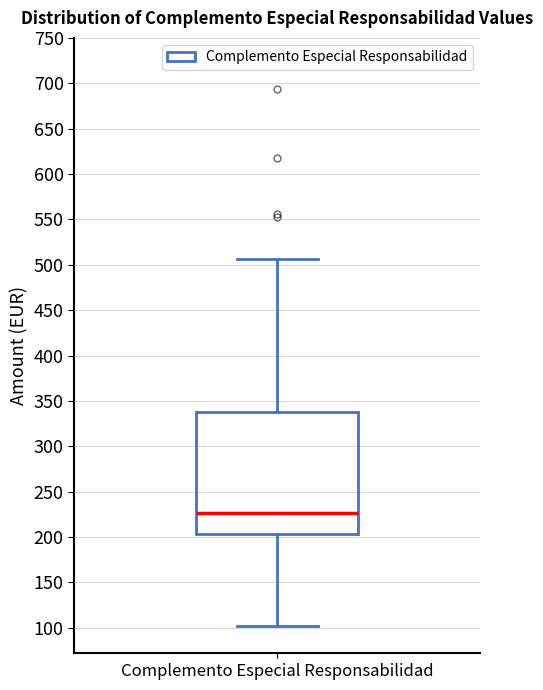

Read this box plot against the y-axis: the position of the median line, the range covered by the box, and the ends of both whiskers. The values are not printed on the chart, so give them approximately, as read against the axis.

median 225, box 205 to 340, whiskers 100 to 505